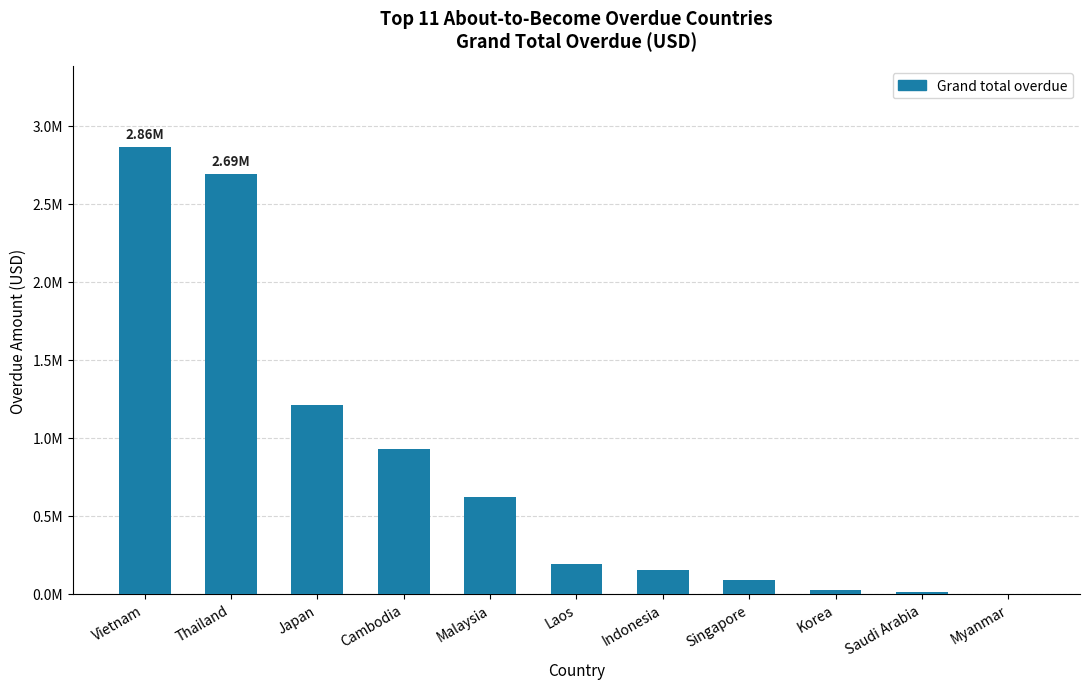

Are the bars horizontal?

No